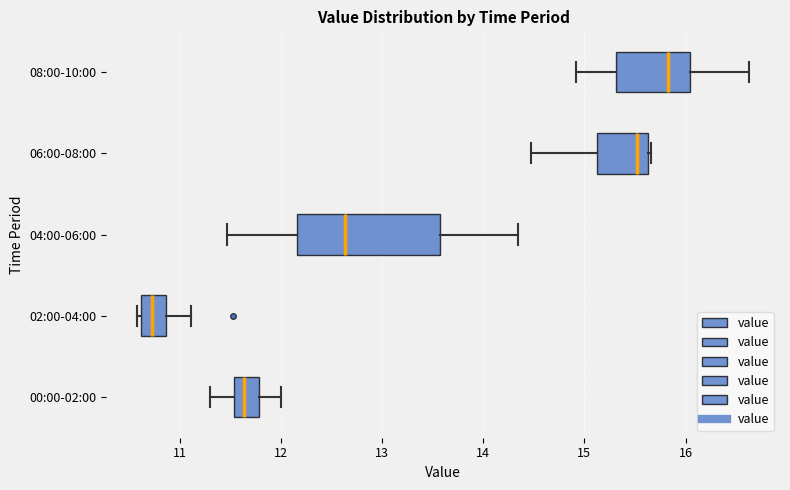

Comparing the boxes themselves (not the whiskers), which one is the widest?

04:00-06:00